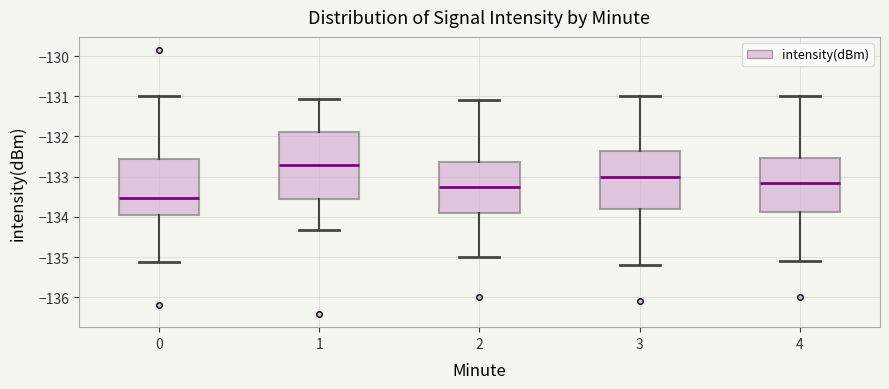

Which box's median line is the highest?

1